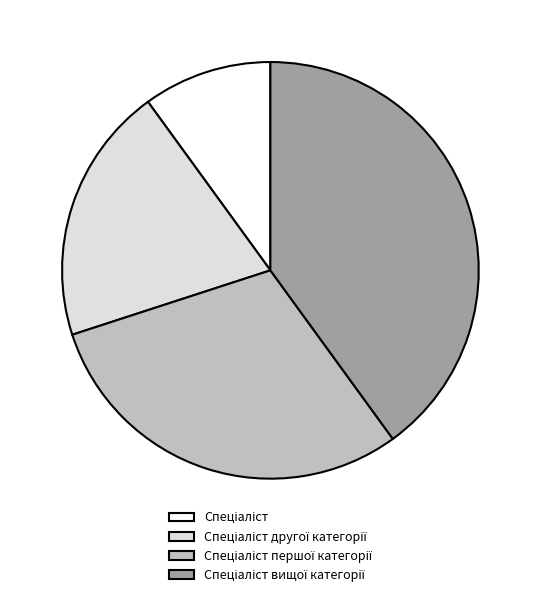

Is there a majority slice in this chart?

No